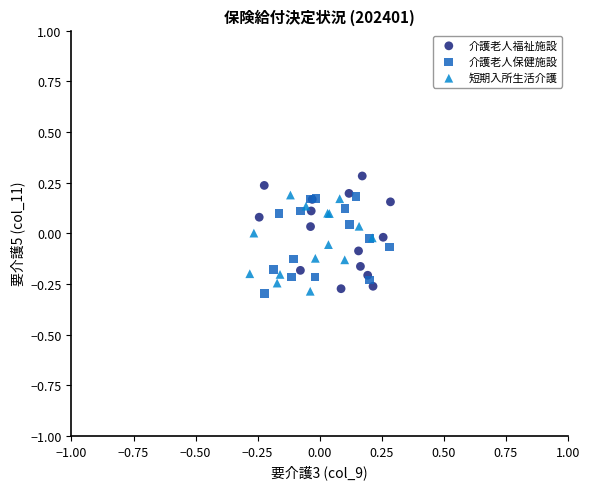

What are all the series names shown in the legend?

介護老人福祉施設, 介護老人保健施設, 短期入所生活介護